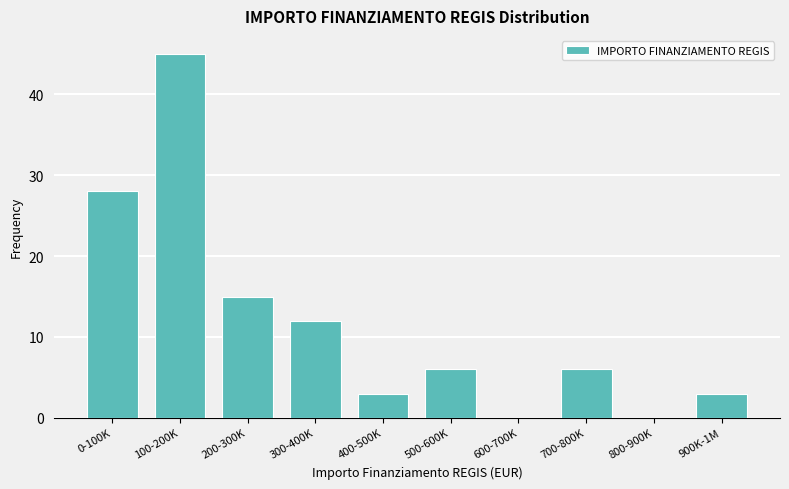

Reading left to right, extract all data points from this chart.

0-100K=28	100-200K=45	200-300K=15	300-400K=12	400-500K=3	500-600K=6	600-700K=0	700-800K=6	800-900K=0	900K-1M=3